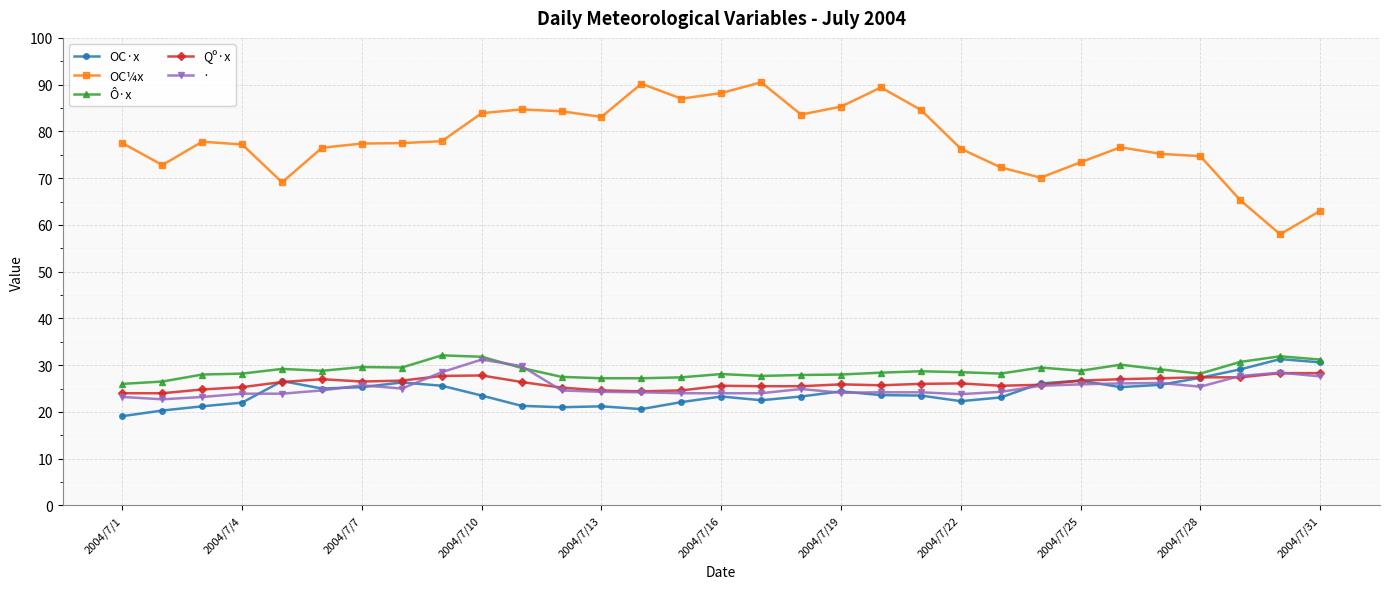

What is the maximum value shown in the chart?

90.5